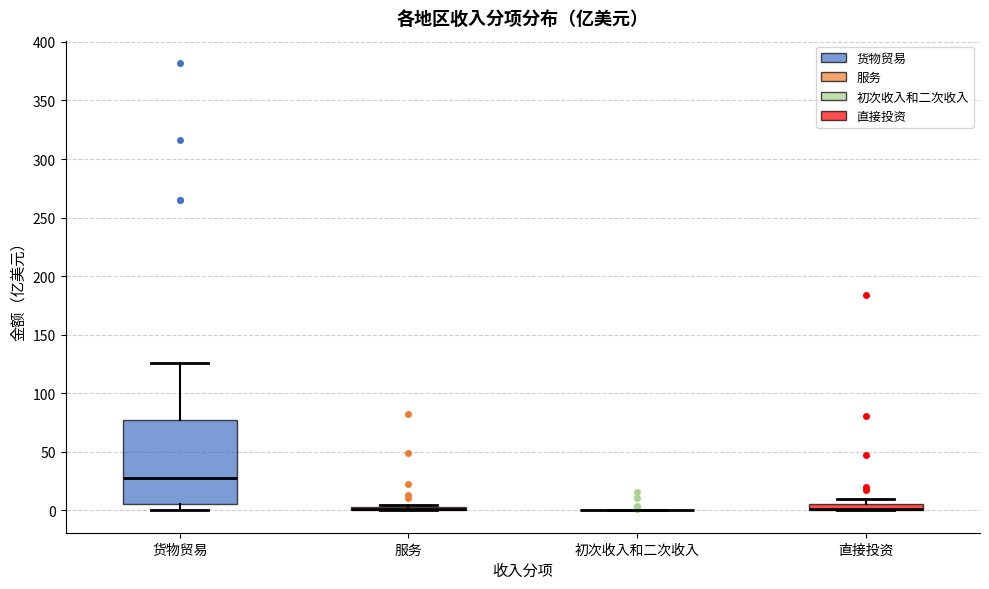

Comparing the boxes themselves (not the whiskers), which one is the tallest?

货物贸易